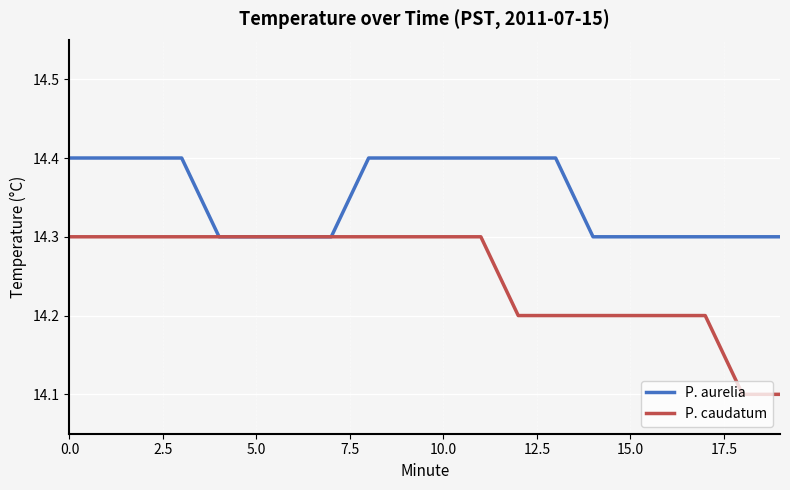

Is this an area chart (filled region under the line)?

No